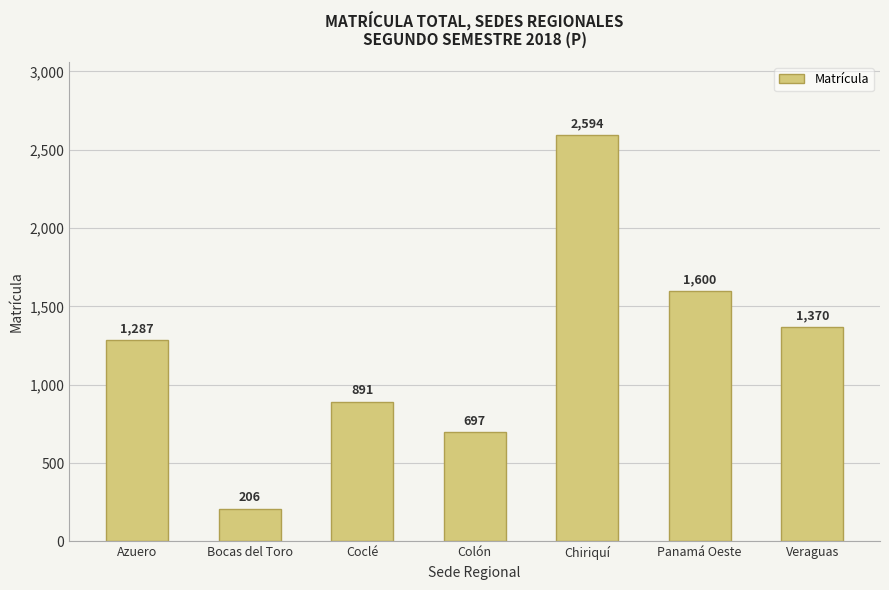

At which category does the chart reach its minimum across all series?

Bocas del Toro